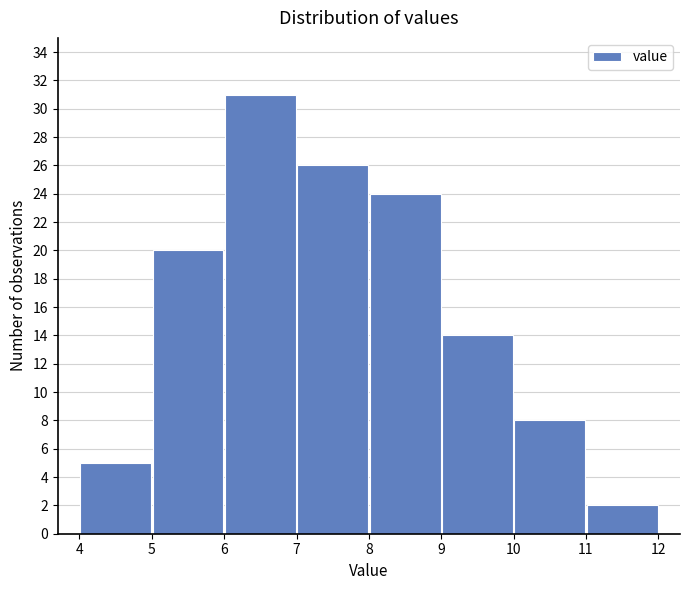

Which range on the x-axis has the tallest bar?

6 to 7